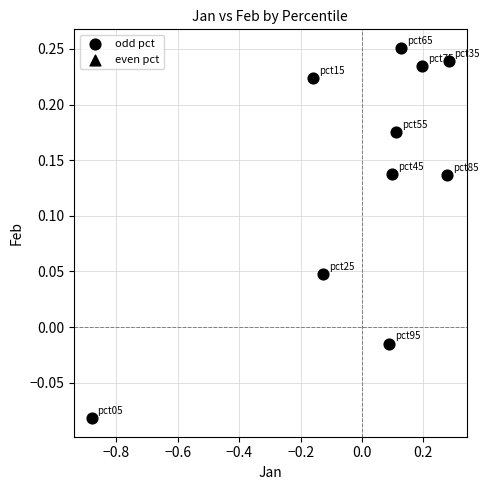

What is the range of X values (max minus min)?

1.2